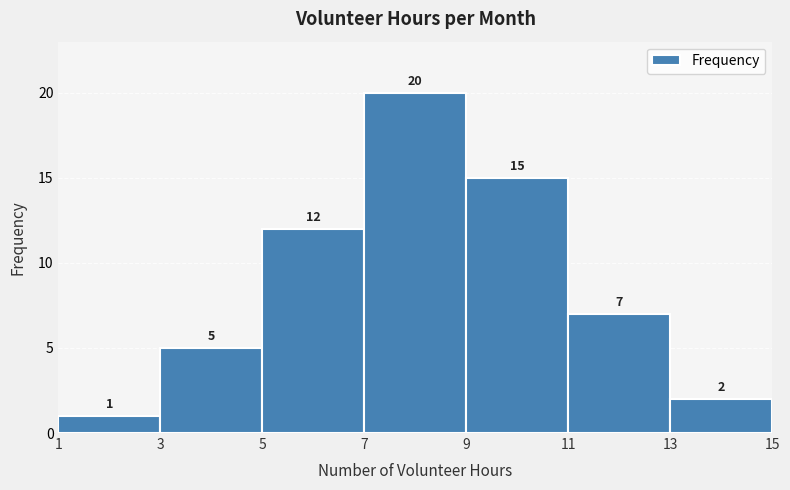

Over which range of the x-axis is the bar tallest?

7 to 9